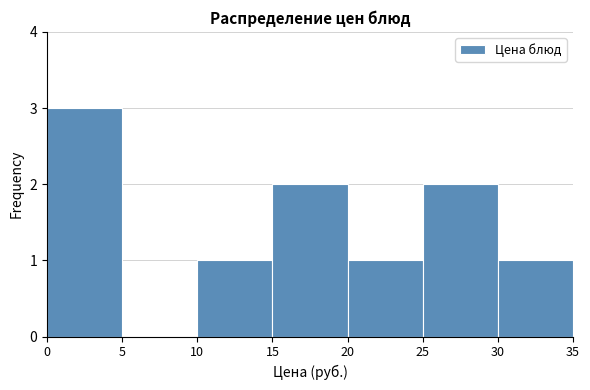

How tall is the bar that spans 10 to 15 on the x-axis? The values are not printed on the chart, so give them approximately, as read against the axis.

1